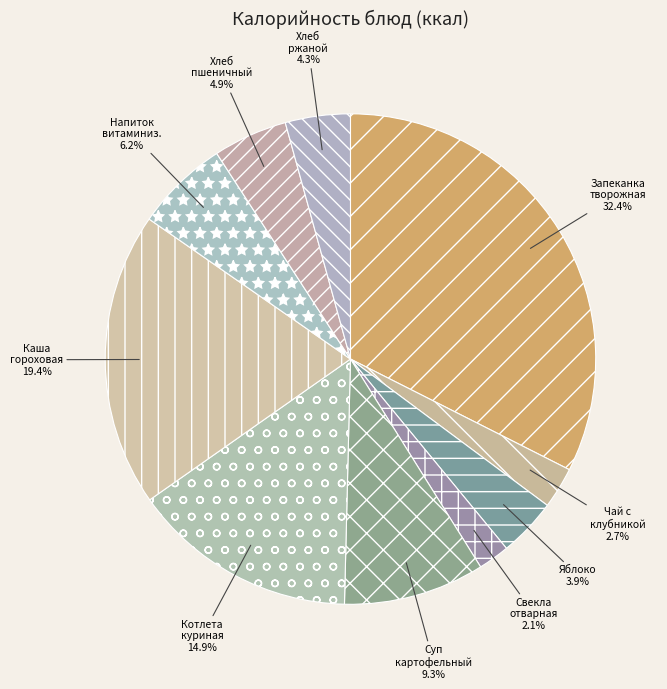

What percentage is NOT represented by Яблоко?

96.1%